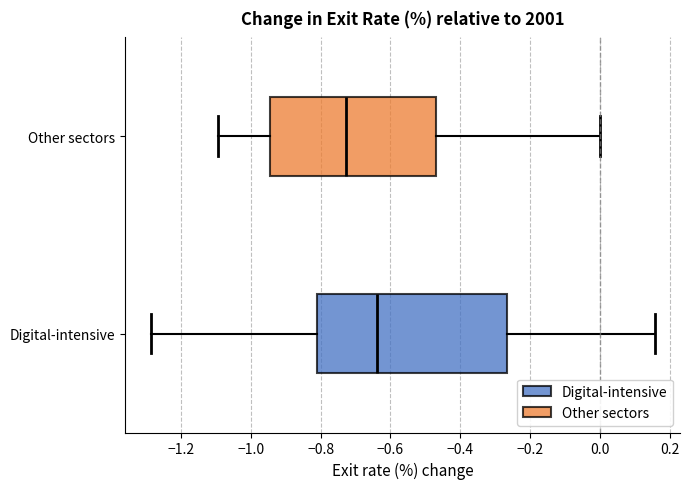

Which box is the widest, from its left edge to its right edge?

Digital-intensive